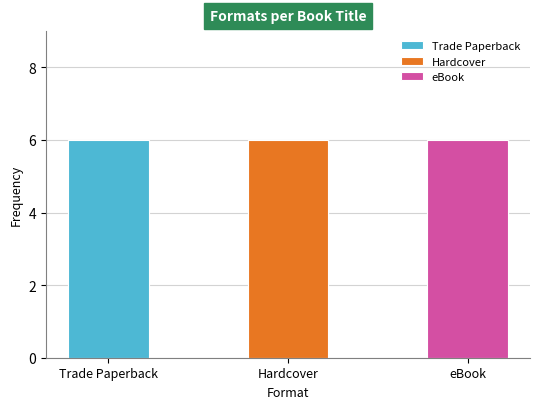

The value of Trade Paperback at Snowpea the Puppy Queen is 78833883. True or false?

False